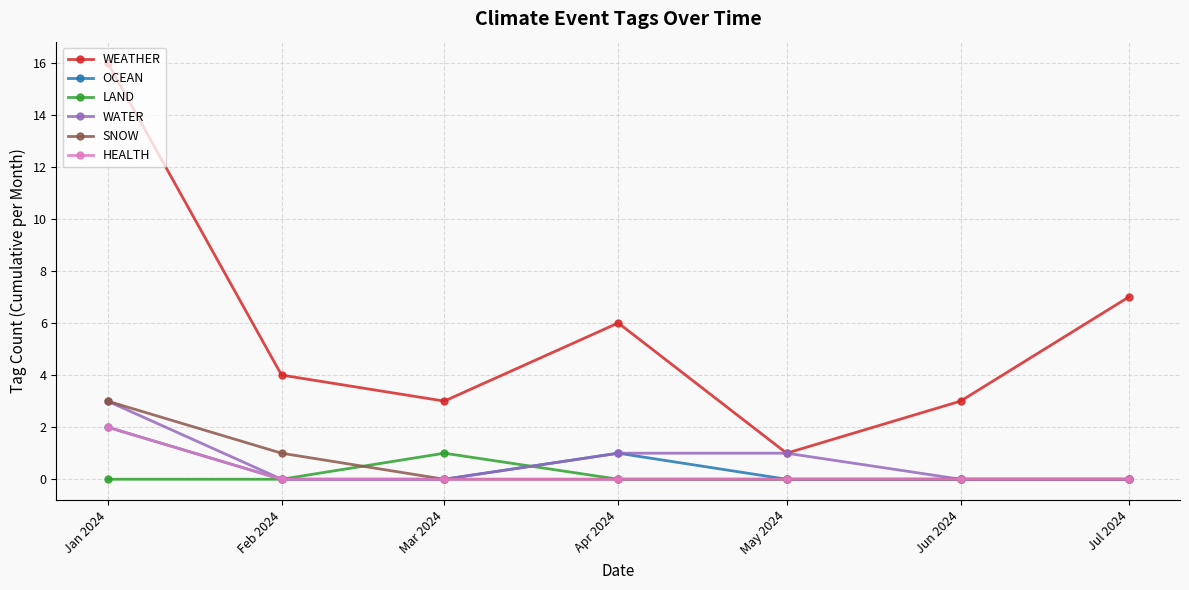

What is the total value across all series at Jun 2024?

3